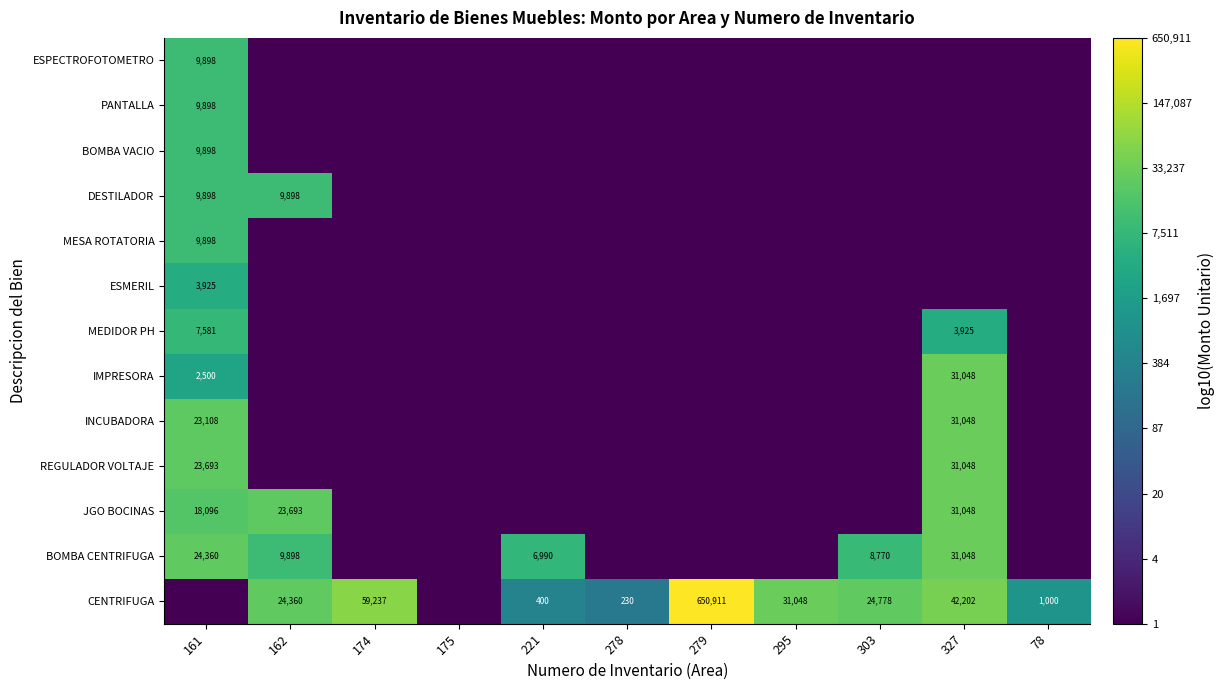

At which category does the chart reach its minimum across all series?

161